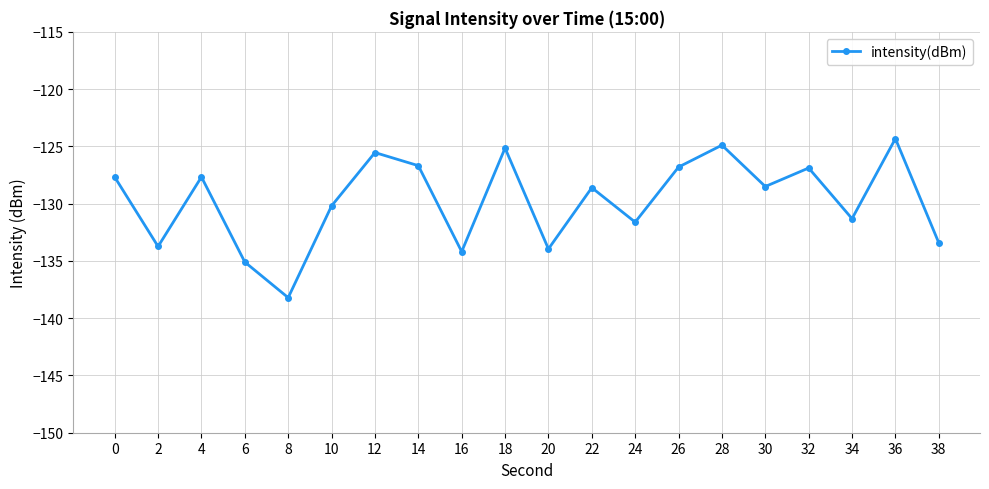

Does the chart display data point markers on the line(s)?

Yes